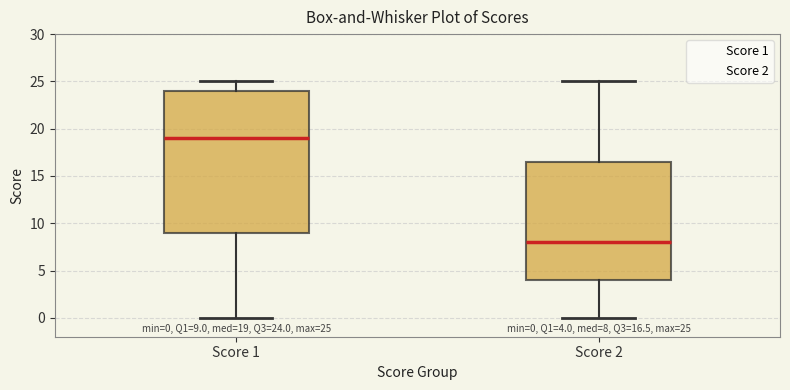

Which box is the tallest, from its lower edge to its upper edge?

Score 1